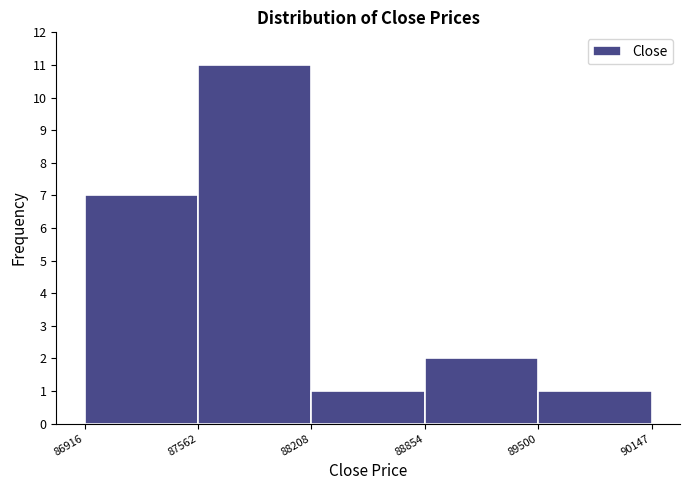

How tall is the bar that spans 88208 to 88854 on the x-axis? The values are not printed on the chart, so give them approximately, as read against the axis.

1